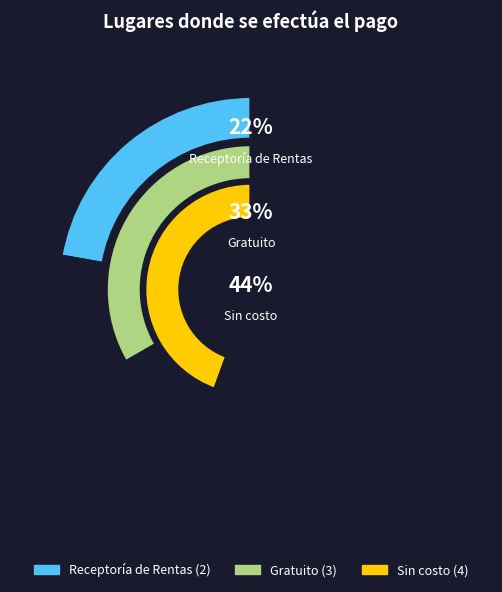

How many segments does this pie chart have?

3